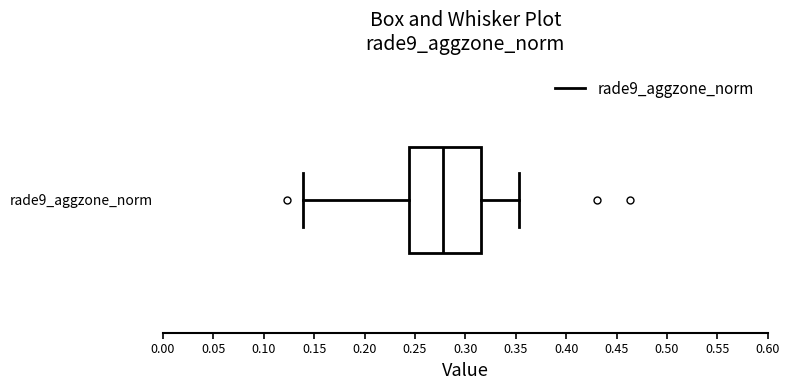

Transcribe this box plot: give where the median line is, the range the box spans, and where the two whiskers end, as read against the x-axis. The values are not printed on the chart, so give them approximately, as read against the axis.

median 0.280, box 0.245 to 0.315, whiskers 0.140 to 0.355